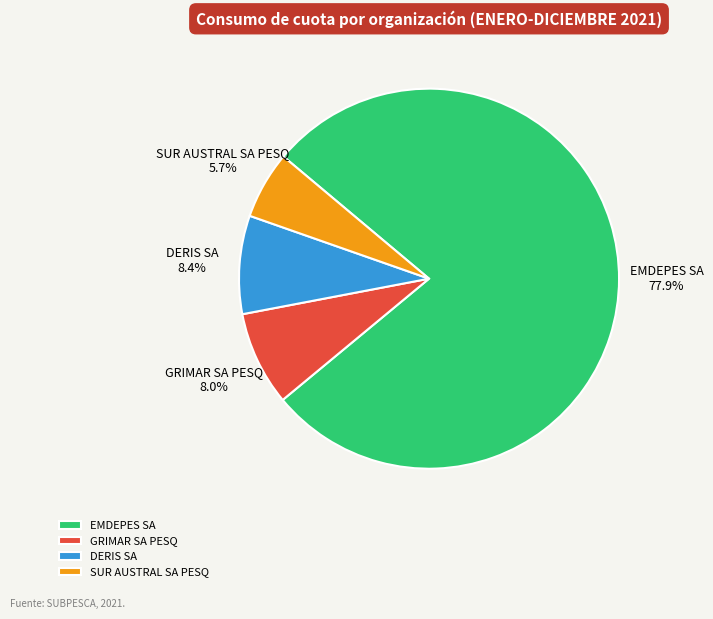

To the nearest percent, what is the difference between the SUR AUSTRAL SA PESQ and EMDEPES SA slice percentages?

72%